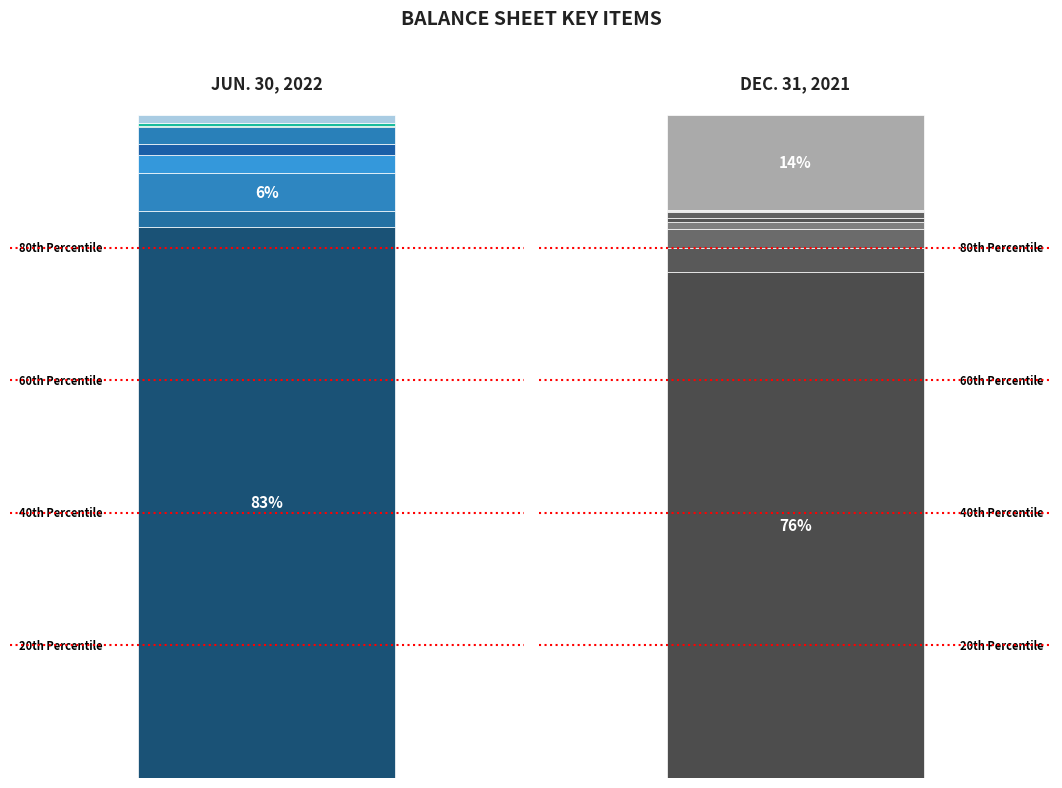

Between Property, equipment and software, net and Warrant liability, which is larger?

Property, equipment and software, net